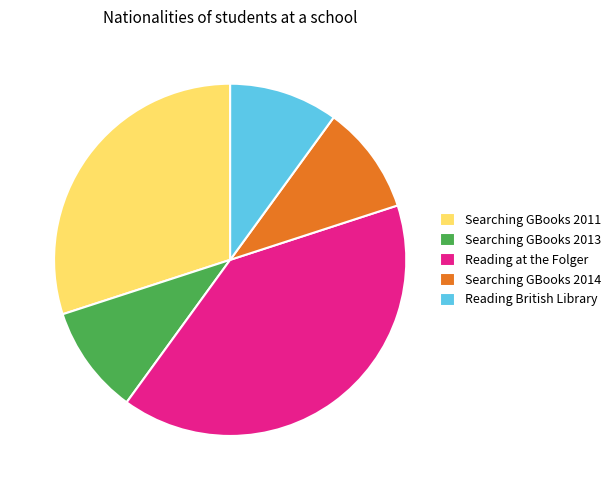

Count the number of slices in the pie.

5